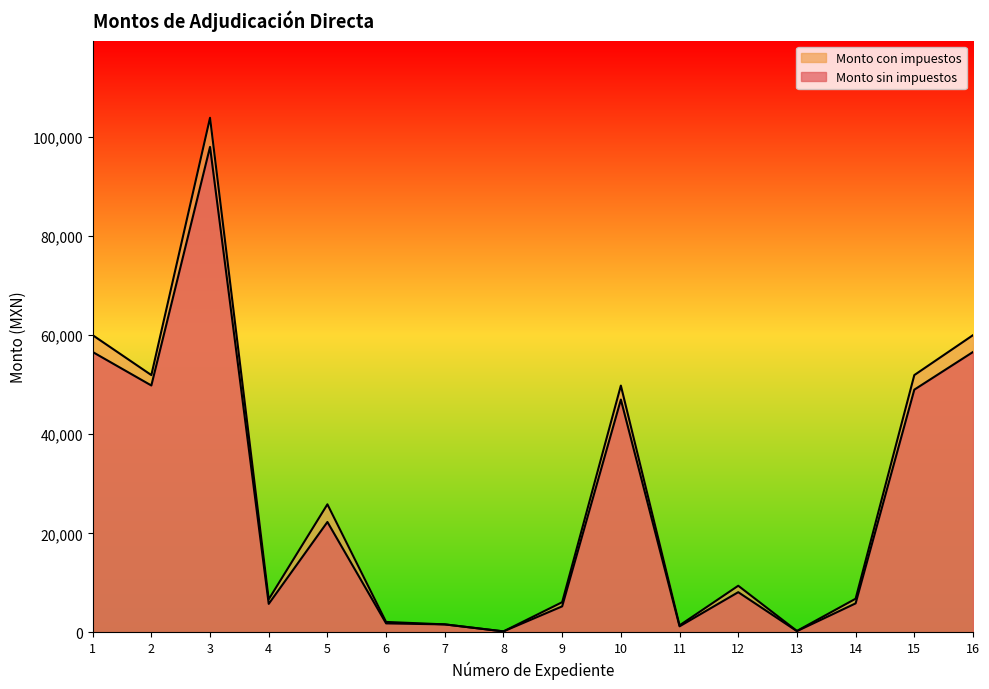

At 14, list the series in order from largest to smallest.

Monto con impuestos, Monto sin impuestos